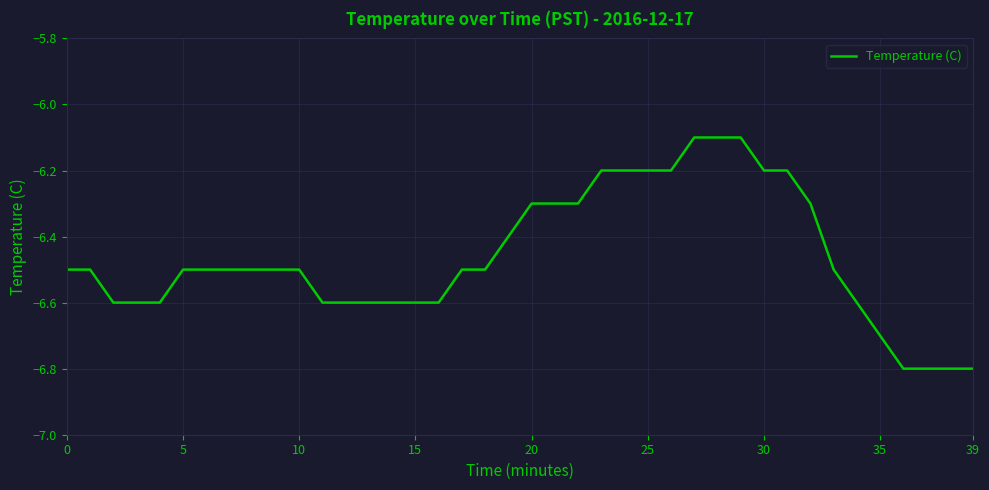

Does the chart display data point markers on the line(s)?

No